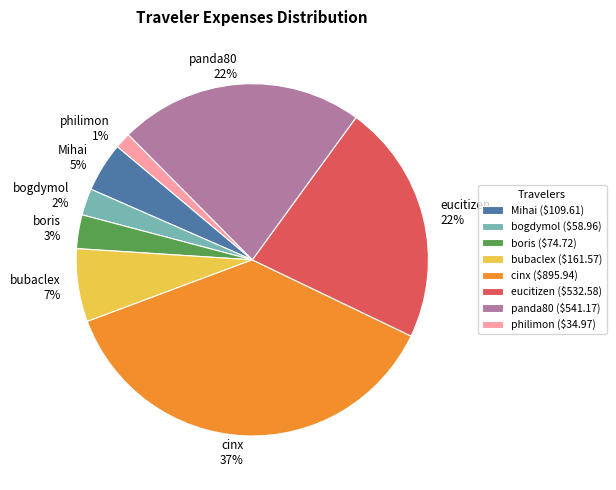

To the nearest percent, what portion does cinx represent?

37%